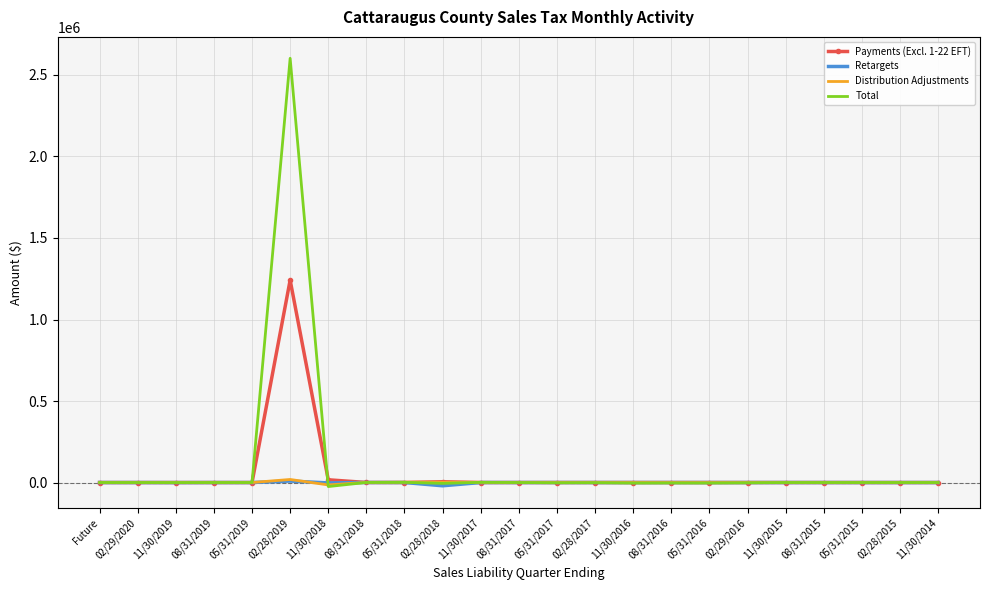

The Retargets series shows 42.6 at 05/31/2016. True or false?

True